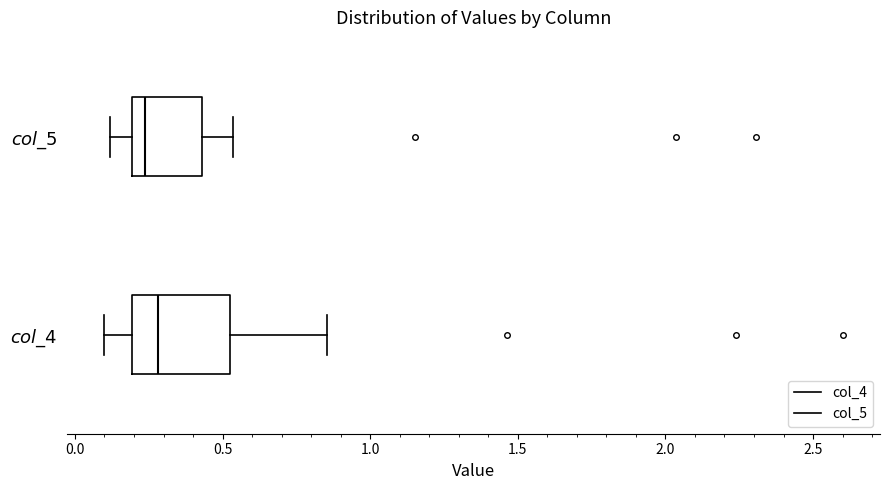

Reading bottom to top, read every box against the x-axis: the position of its median line, the range the box covers, and the ends of its whiskers. The values are not printed on the chart, so give them approximately, as read against the axis.

$\it{col\_4}$: median 0.30, box 0.20 to 0.55, whiskers 0.10 to 0.85
$\it{col\_5}$: median 0.25, box 0.20 to 0.45, whiskers 0.10 to 0.55